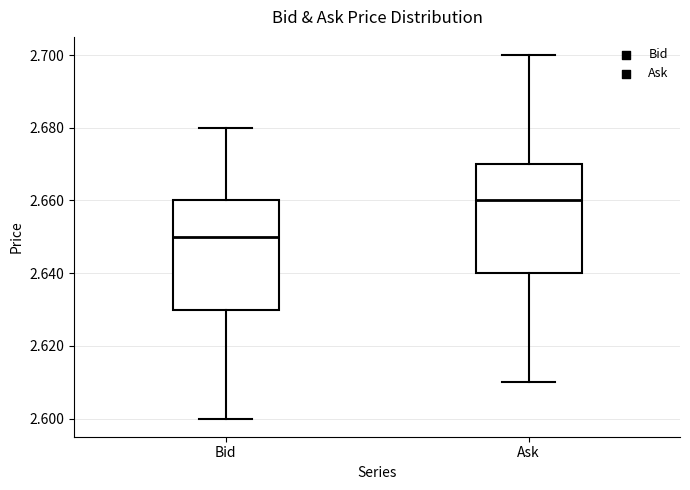

Where does the median line of the box for Ask sit on the y-axis? The values are not printed on the chart, so give them approximately, as read against the axis.

2.66